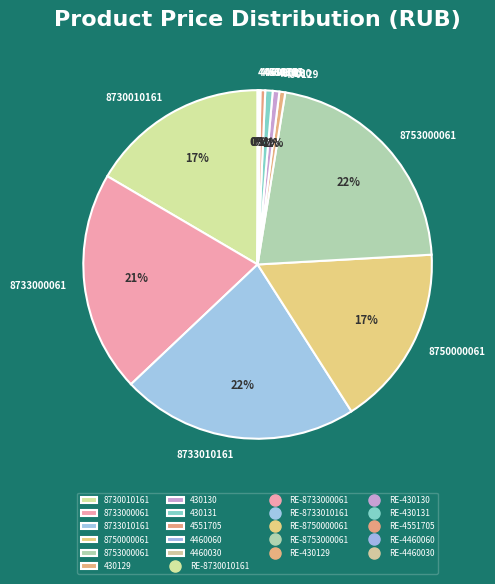

What is the ratio of the value at 8733000061 to the value at 4551705?

46.3